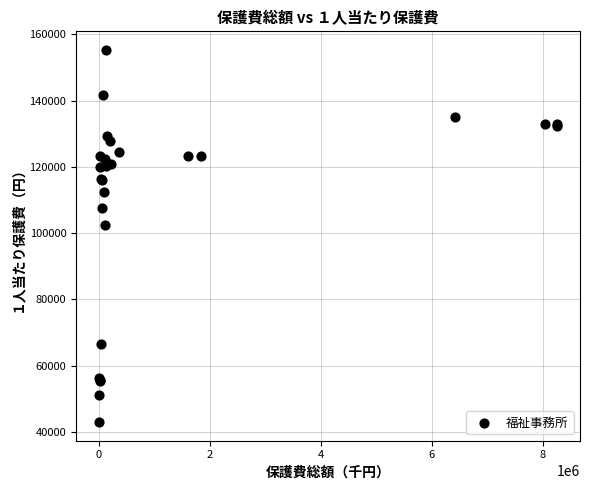

What Y value in the scatter plot is closest to 99138?

102577